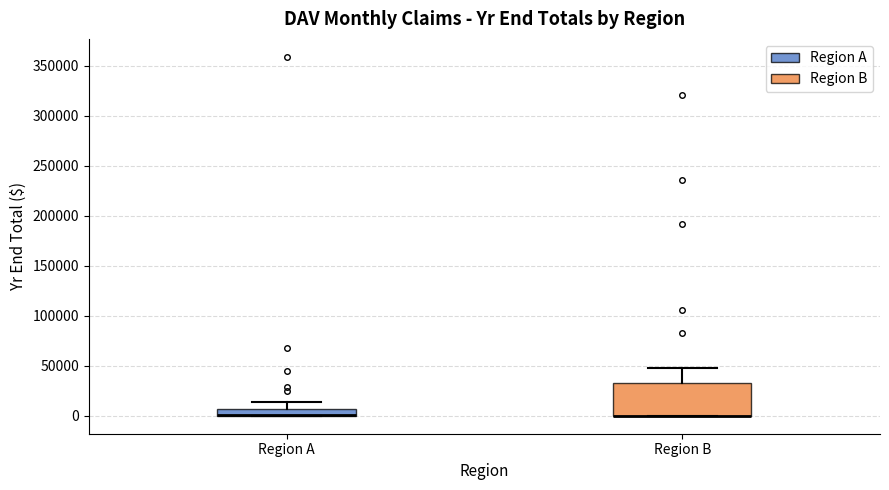

Where is the lower edge of the box for Region B on the y-axis? The values are not printed on the chart, so give them approximately, as read against the axis.

0